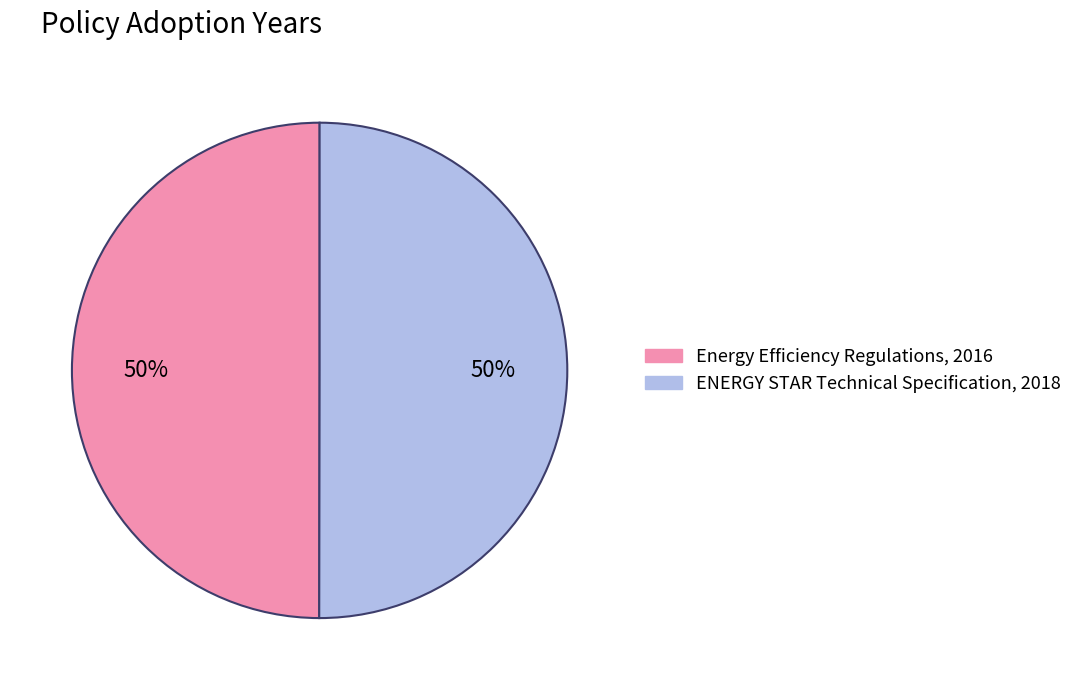

Is it true that Energy Efficiency Regulations, 2016 is 50% of the pie?

True